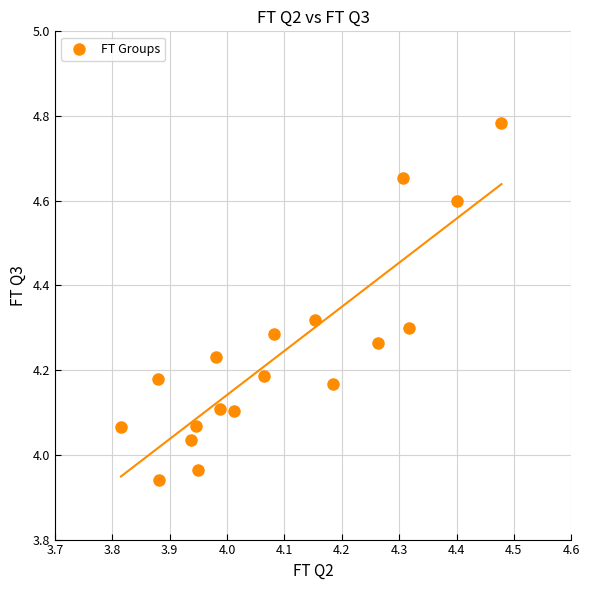

What is the range of Y values (max minus min)?

0.8